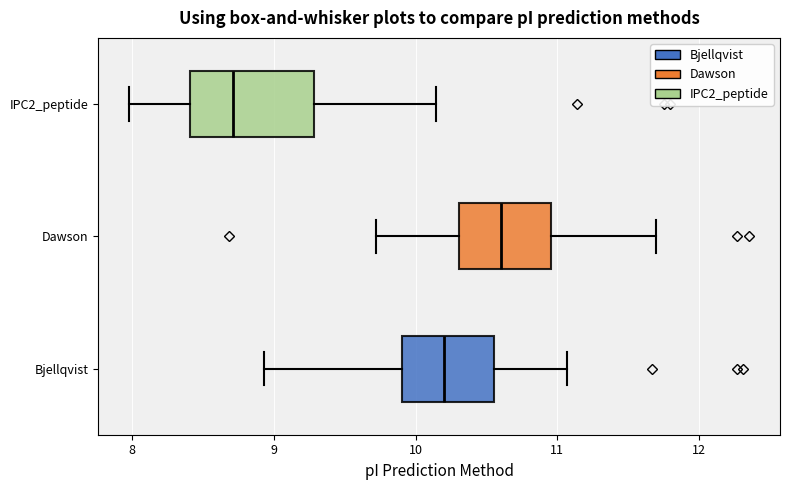

Reading bottom to top, transcribe this box plot: for each box, give where its median line is, the range the box spans, and where its two whiskers end, as read against the x-axis. The values are not printed on the chart, so give them approximately, as read against the axis.

Bjellqvist: median 10.2, box 9.9 to 10.6, whiskers 8.9 to 11.1
Dawson: median 10.6, box 10.3 to 11.0, whiskers 9.7 to 11.7
IPC2_peptide: median 8.7, box 8.4 to 9.3, whiskers 8.0 to 10.1